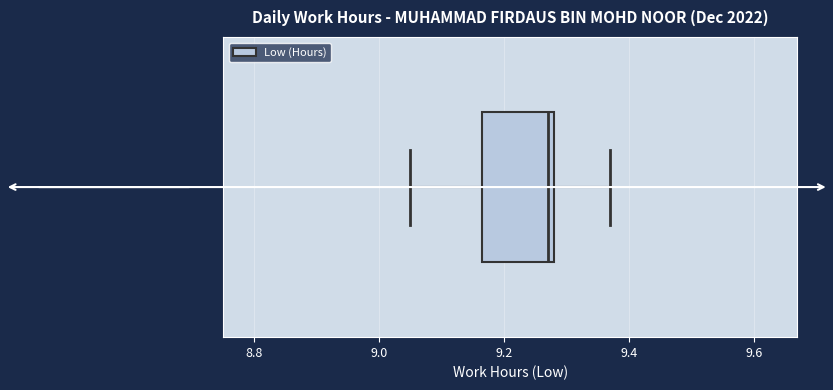

Transcribe this box plot: give where the median line is, the range the box spans, and where the two whiskers end, as read against the x-axis. The values are not printed on the chart, so give them approximately, as read against the axis.

median 9.28 (just left of the box's right edge), box 9.16 to 9.28, whiskers 9.06 to 9.38